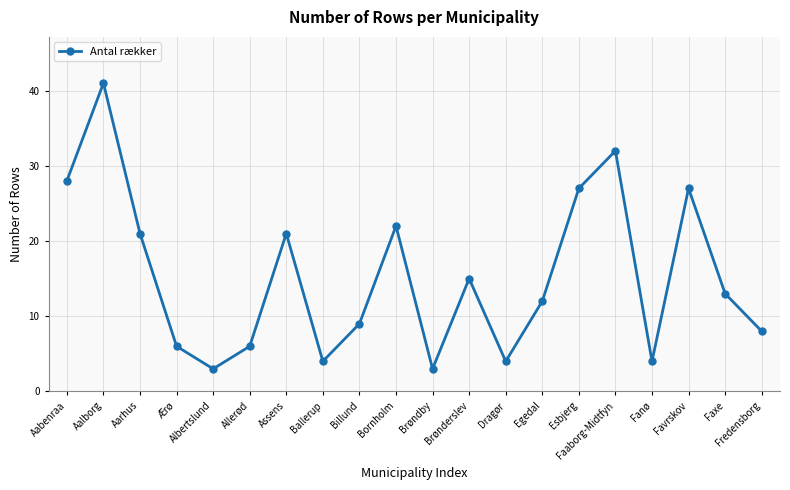

The chart shows a value of 17 at Faxe. True or false?

False